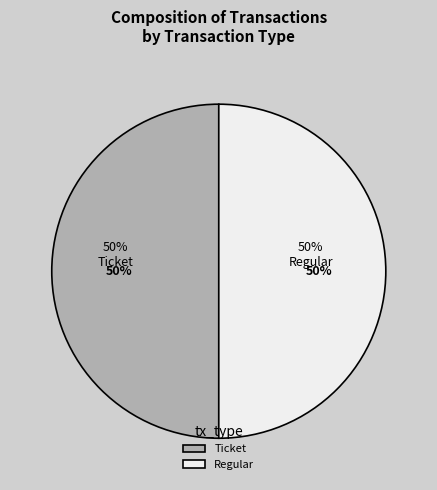

Which category has the biggest portion of the pie?

Regular (index 12)